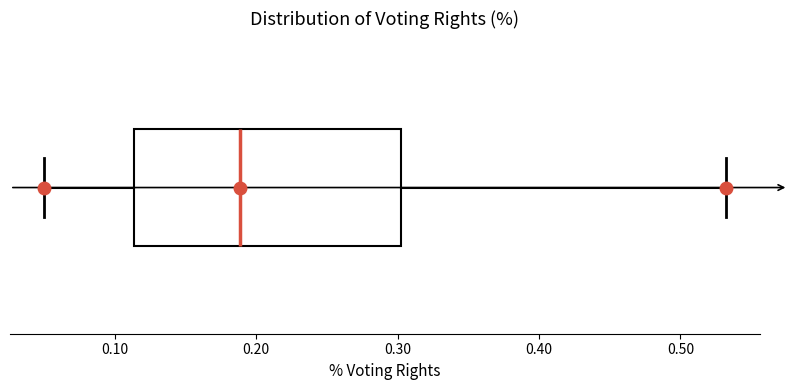

Read this box plot against the x-axis: the position of the median line, the range covered by the box, and the ends of both whiskers. The values are not printed on the chart, so give them approximately, as read against the axis.

median 0.19, box 0.11 to 0.30, whiskers 0.05 to 0.53